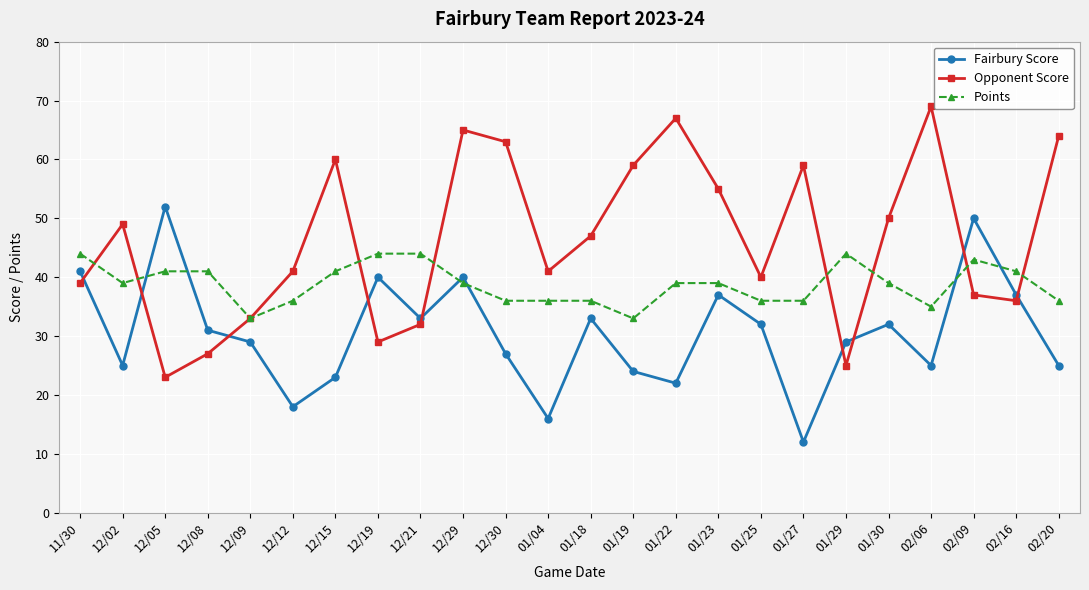

Where is the first local minimum for Fairbury Score?

12/02